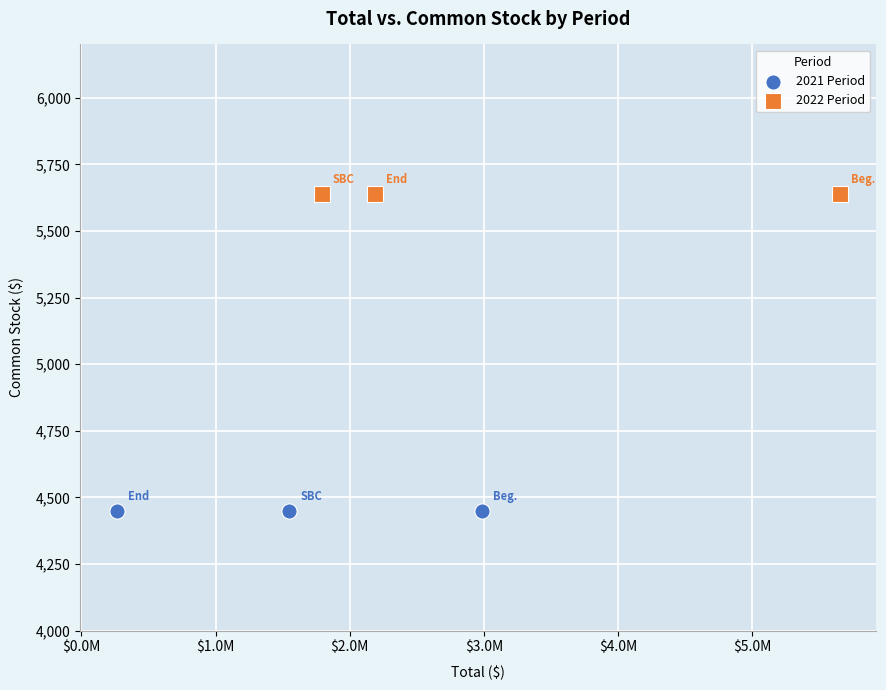

Which series contains the highest Y value?

2022 Period